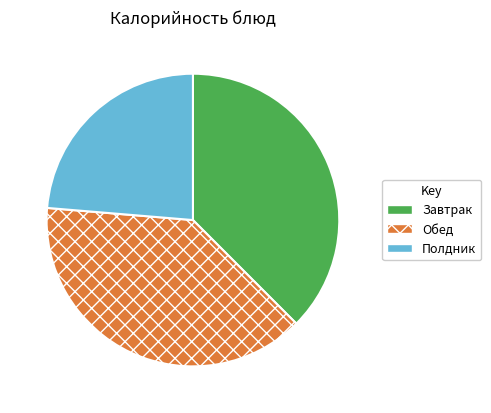

Is there any slice that represents more than half of the pie?

No